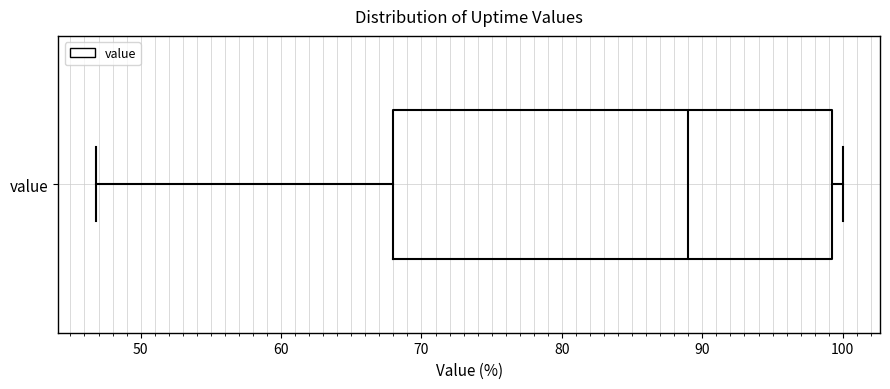

Transcribe this box plot: give where the median line is, the range the box spans, and where the two whiskers end, as read against the x-axis. The values are not printed on the chart, so give them approximately, as read against the axis.

median 89, box 68 to 99, whiskers 47 to 100